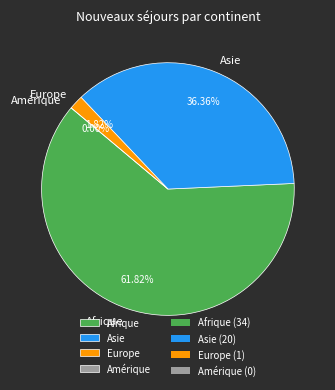

How many segments does this pie chart have?

4